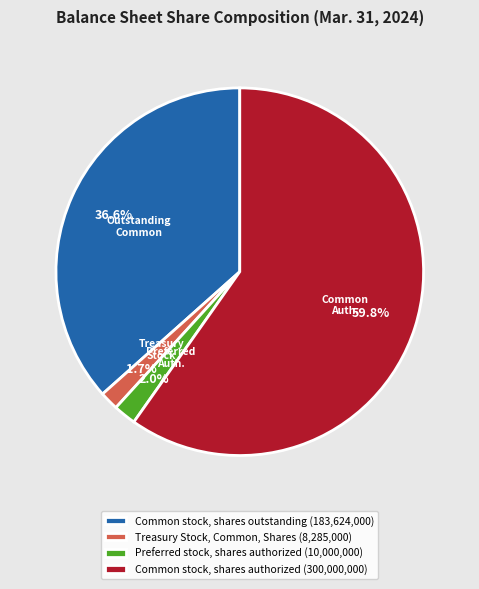

What is the largest slice in the pie chart?

Common stock, shares authorized (300,000,000)